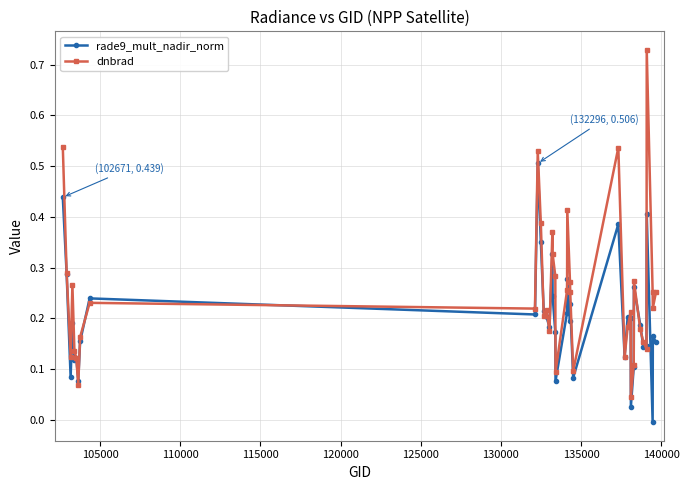

Which series ends up on top after the final intersection of rade9_mult_nadir_norm and dnbrad?

dnbrad